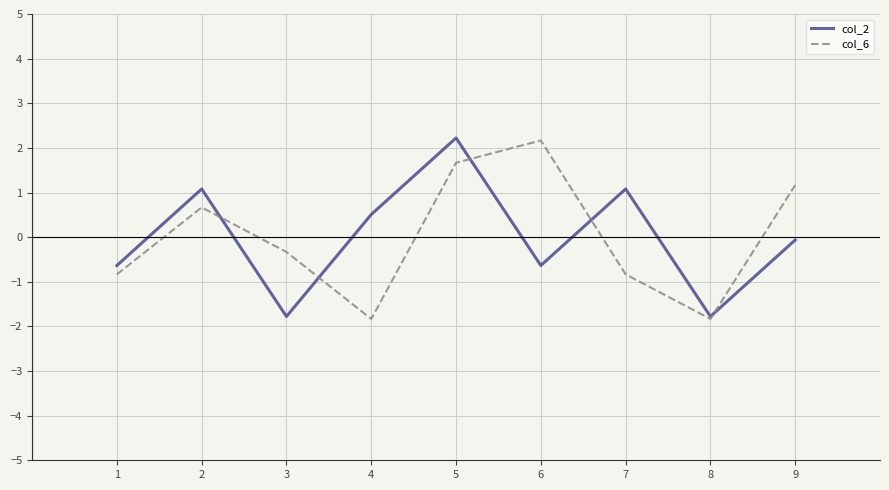

Which category has the highest value in the col_2 series?

5